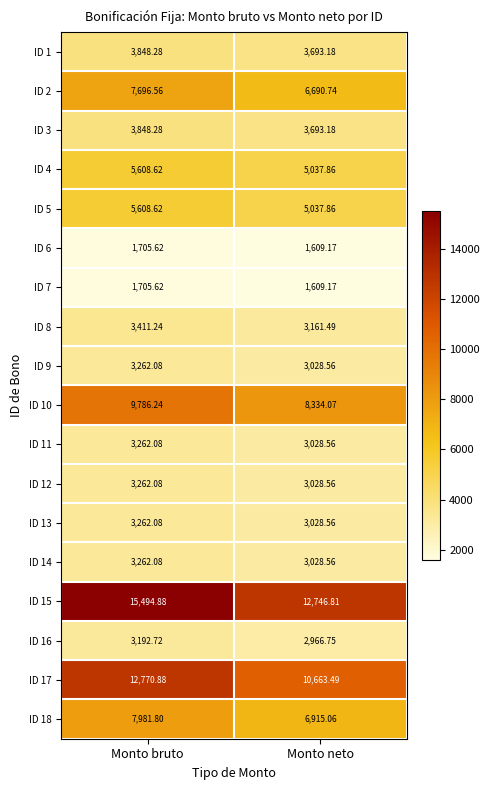

At which label does ID 9 first exceed 3262?

Monto bruto